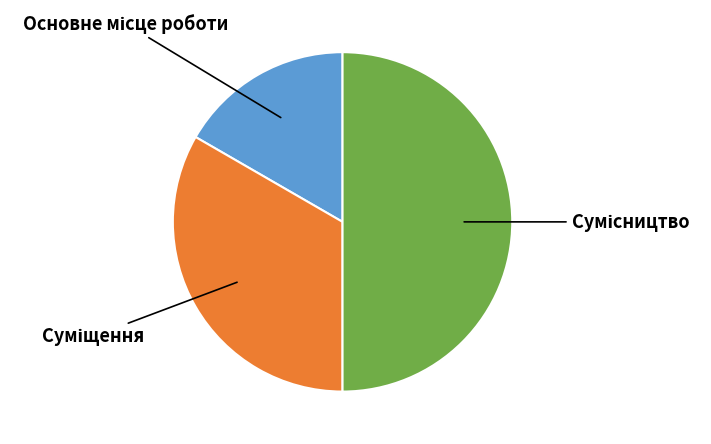

How many segments does this pie chart have?

3